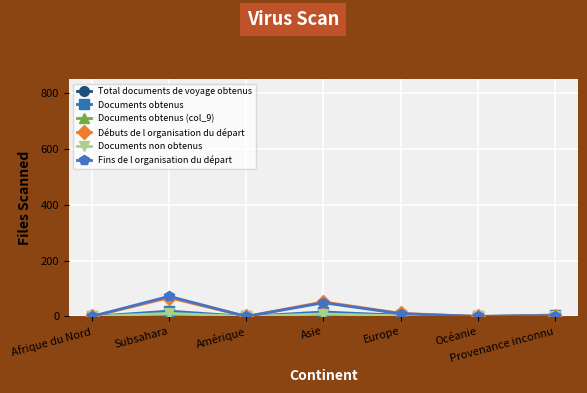

The Fins de l organisation du départ series shows 72 at Subsahara. True or false?

True